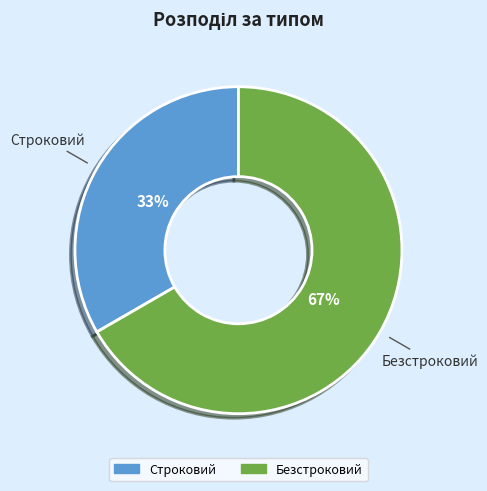

To the nearest percent, what is the average slice percentage?

50%